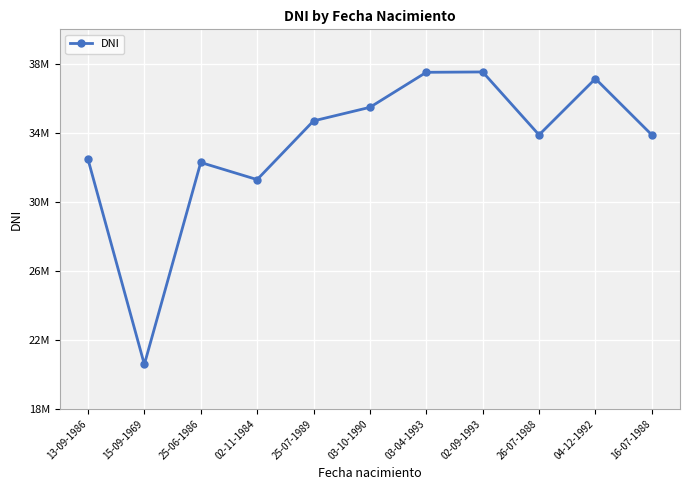

At which label is the value closest to 29054756?

02-11-1984